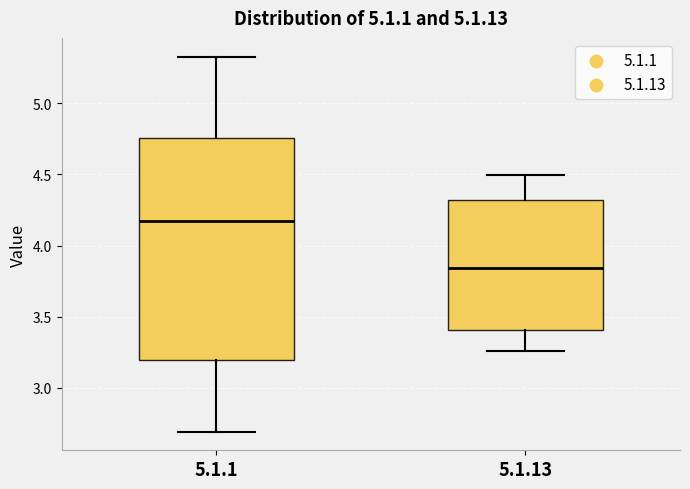

Where does the upper whisker of the box for 5.1.1 end on the y-axis? The values are not printed on the chart, so give them approximately, as read against the axis.

5.35